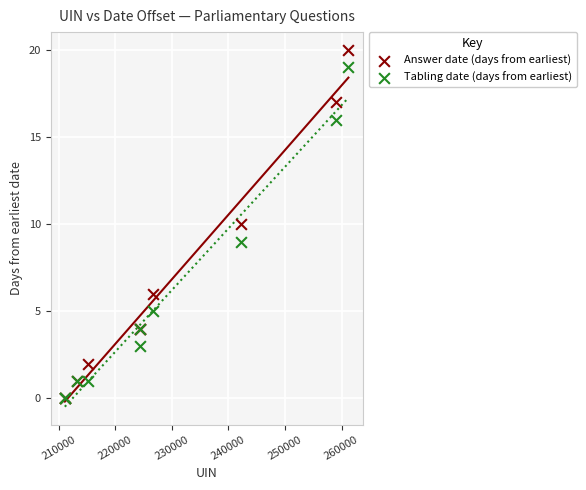

What are all the series names shown in the legend?

Answer date (days from earliest), Tabling date (days from earliest)